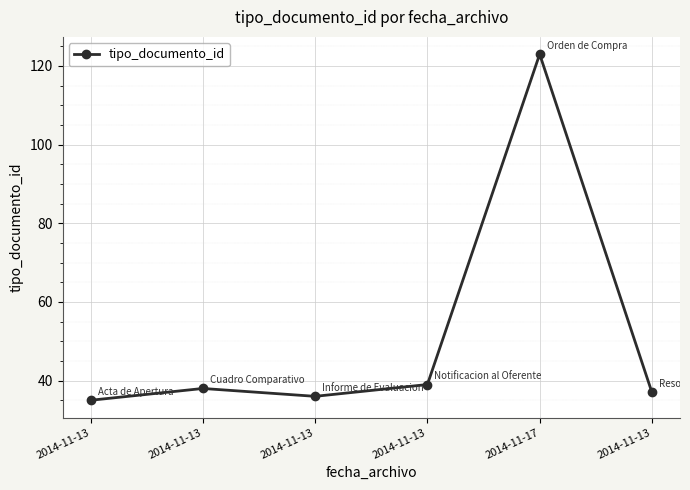

How many points are lower than both their immediate neighbors (excluding endpoints)?

1